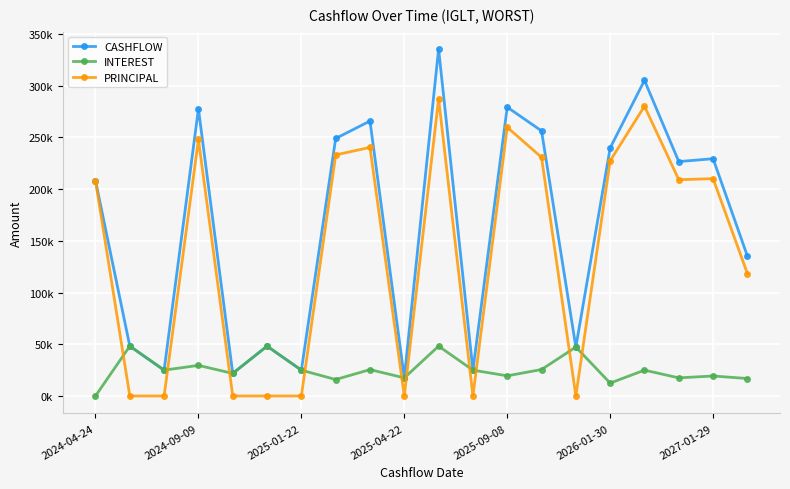

Which series has the largest range (max minus min)?

CASHFLOW